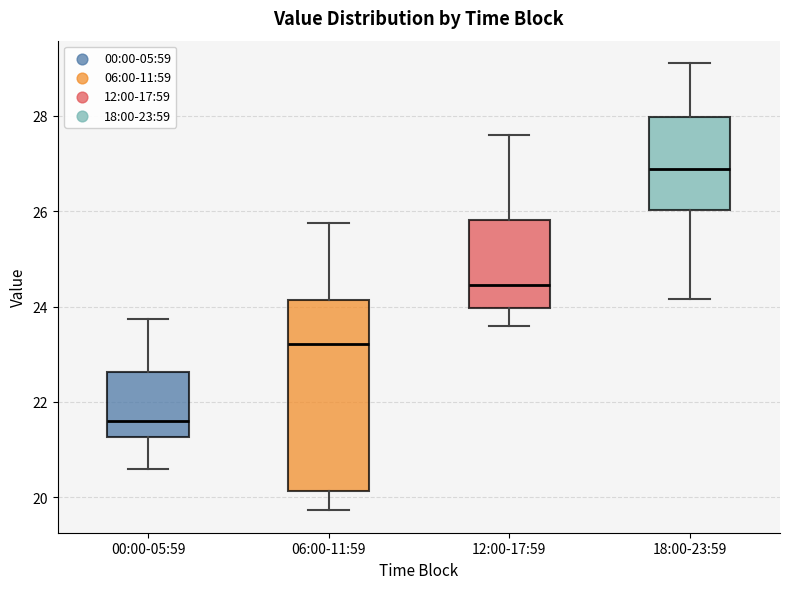

Reading left to right, read every box against the y-axis: the position of its median line, the range the box covers, and the ends of its whiskers. The values are not printed on the chart, so give them approximately, as read against the axis.

00:00-05:59: median 21.6, box 21.2 to 22.6, whiskers 20.6 to 23.8
06:00-11:59: median 23.2, box 20.2 to 24.2, whiskers 19.8 to 25.8
12:00-17:59: median 24.4, box 24.0 to 25.8, whiskers 23.6 to 27.6
18:00-23:59: median 26.8, box 26.0 to 28.0, whiskers 24.2 to 29.2